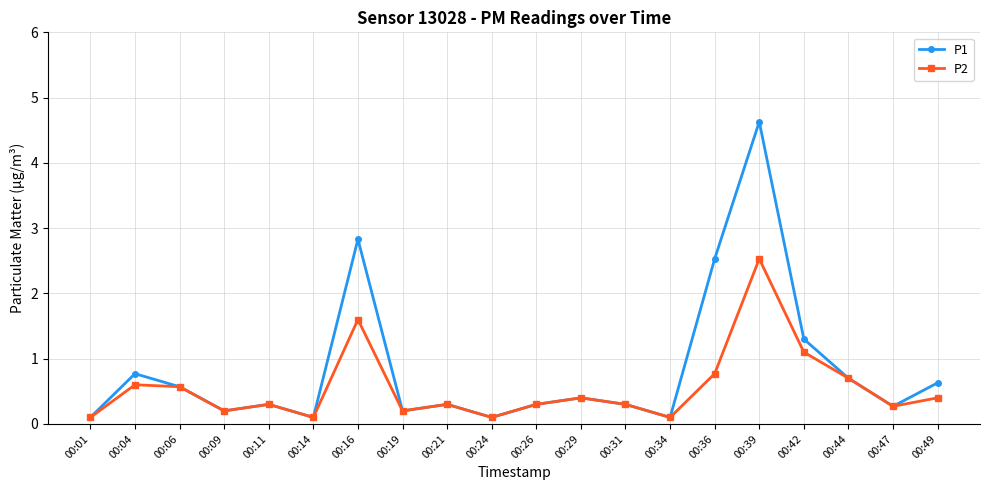

What is the greatest value displayed?

4.6